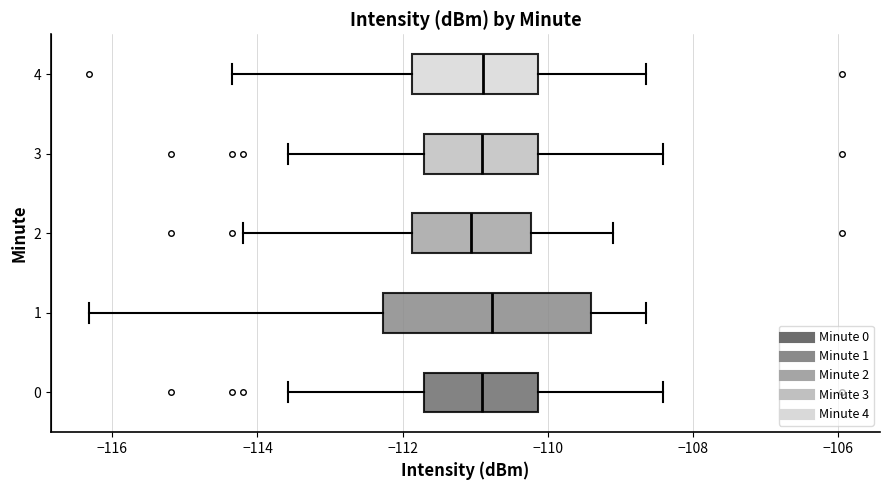

Reading bottom to top, transcribe this box plot: for each box, give where its median line is, the range the box spans, and where its two whiskers end, as read against the x-axis. The values are not printed on the chart, so give them approximately, as read against the axis.

0: median -111.0, box -111.8 to -110.2, whiskers -113.6 to -108.4
1: median -110.8, box -112.2 to -109.4, whiskers -116.4 to -108.6
2: median -111.0, box -111.8 to -110.2, whiskers -114.2 to -109.2
3: median -111.0, box -111.8 to -110.2, whiskers -113.6 to -108.4
4: median -110.8, box -111.8 to -110.2, whiskers -114.4 to -108.6